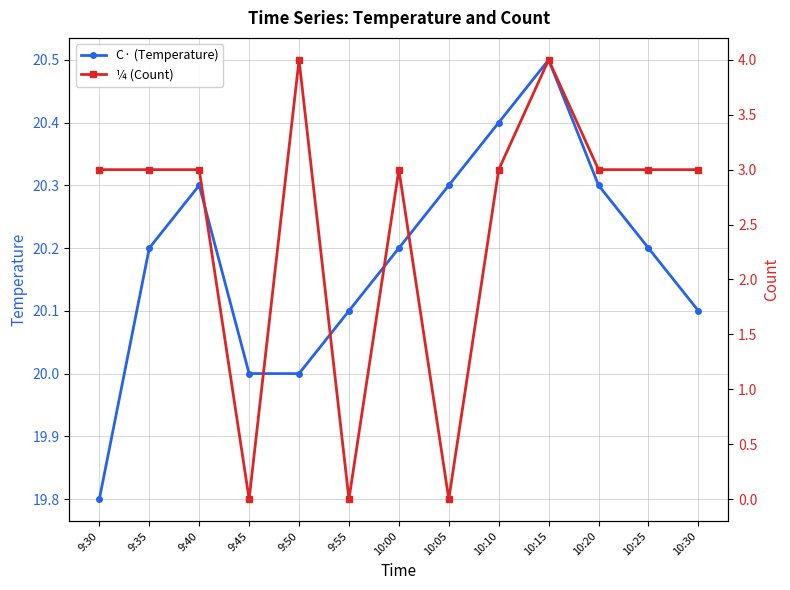

What is the average value of the C· (Temperature) series?

20.2